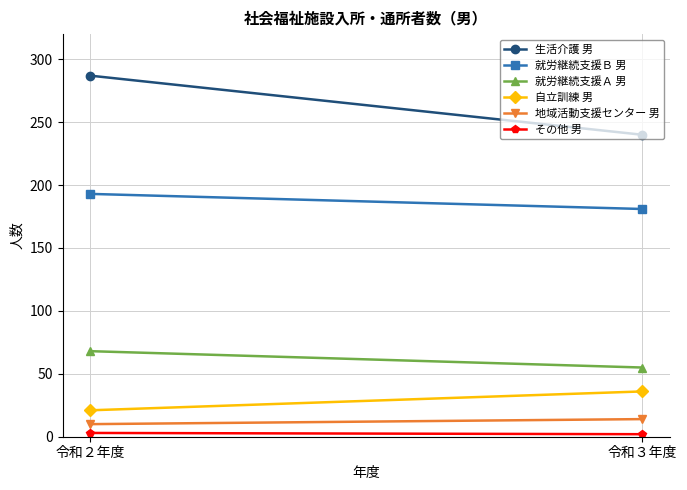

Reading left to right, what are all the values shown in this chart?

生活介護 男: 287	240
就労継続支援Ｂ 男: 193	181
就労継続支援Ａ 男: 68	55
自立訓練 男: 21	36
地域活動支援センター 男: 10	14
その他 男: 3	2